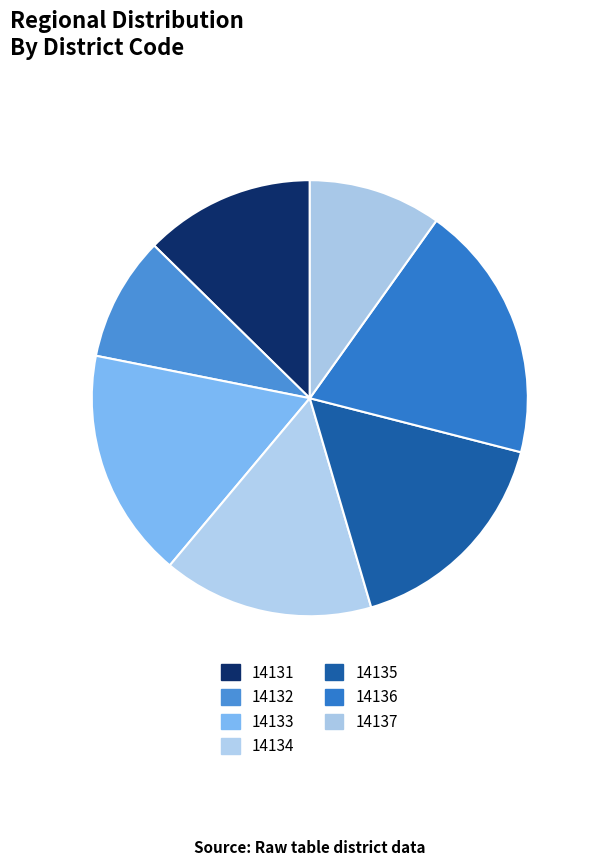

To the nearest percent, what is the difference between the 14133 and 14135 slice percentages?

1%